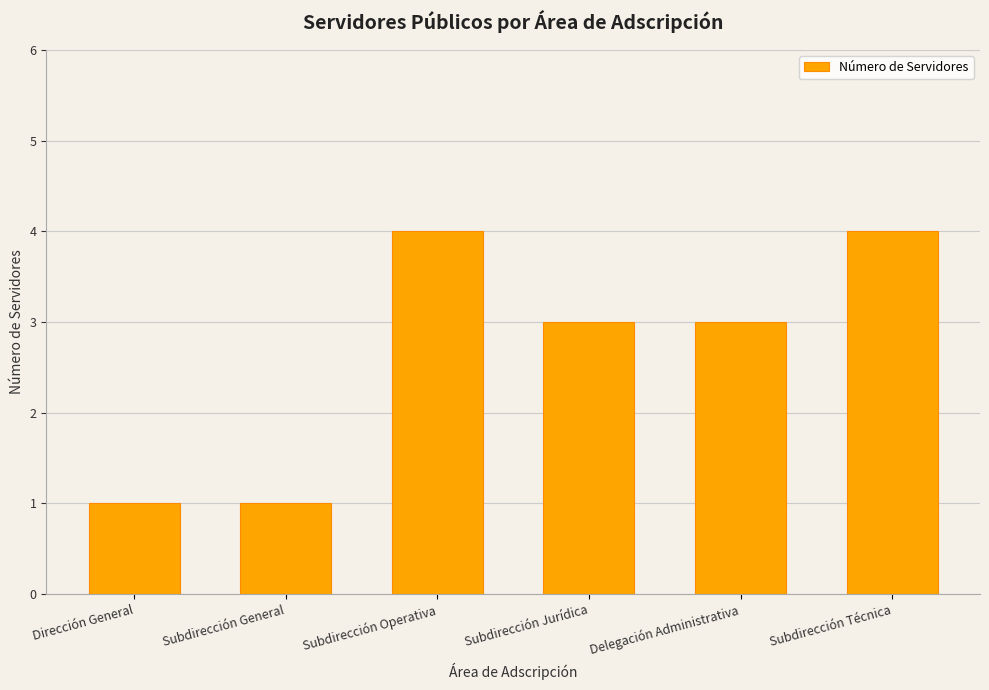

Between Delegación Administrativa and Subdirección General, which is larger?

Delegación Administrativa